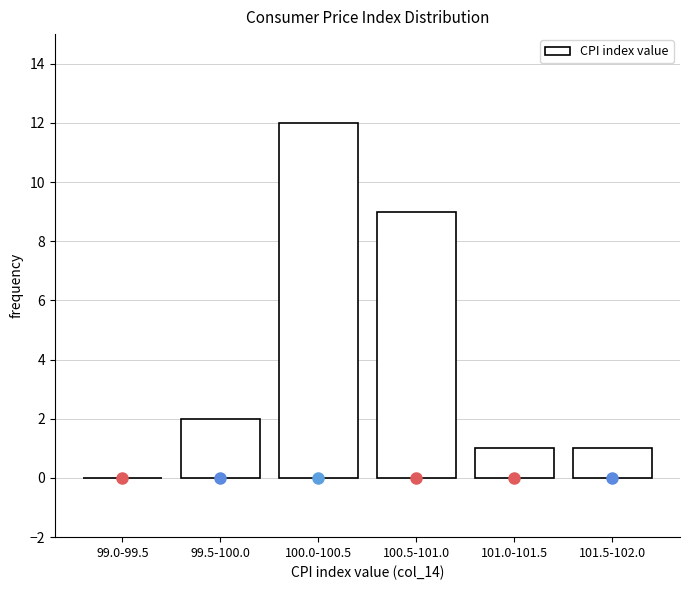

Reading left to right, list all the values displayed in this chart.

99.0-99.5=0	99.5-100.0=2	100.0-100.5=12	100.5-101.0=9	101.0-101.5=1	101.5-102.0=1